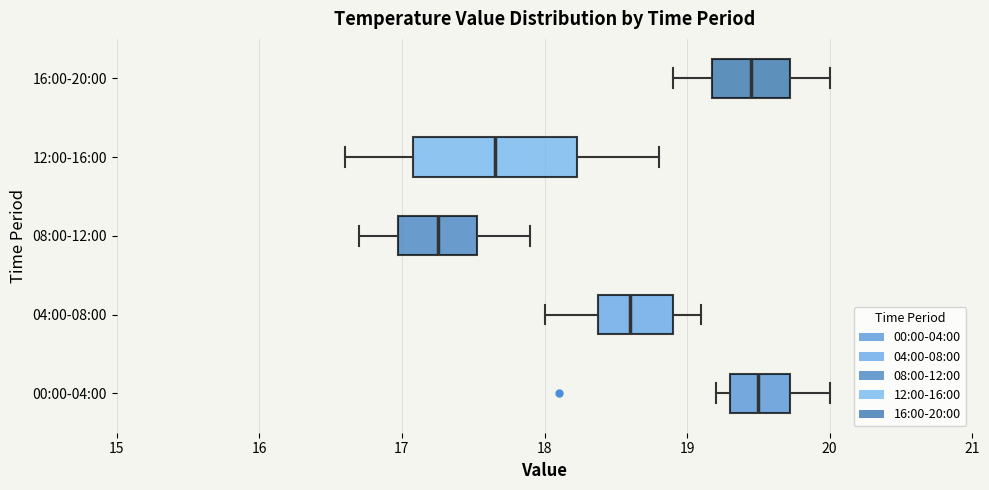

Where does the right whisker of the box for 04:00-08:00 end on the x-axis? The values are not printed on the chart, so give them approximately, as read against the axis.

19.1